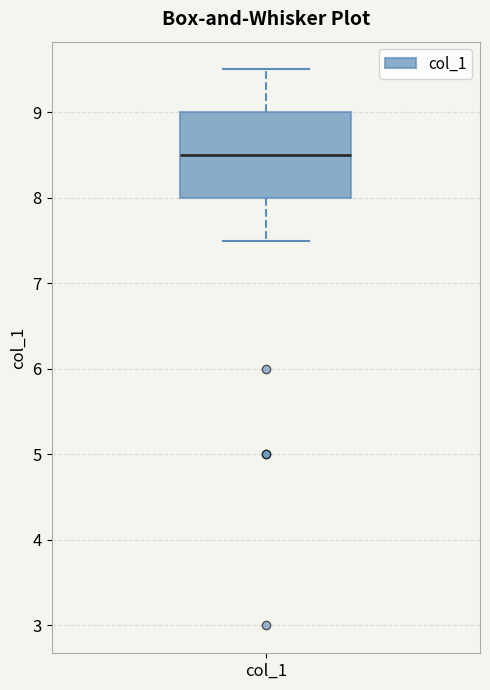

Where does the lower whisker of the box for col_1 end on the y-axis? The values are not printed on the chart, so give them approximately, as read against the axis.

7.5